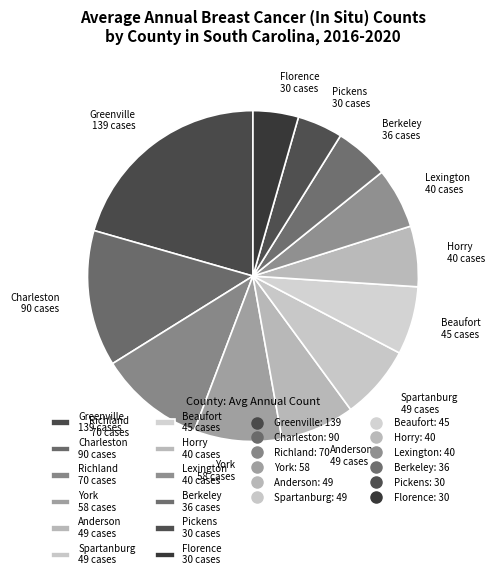

How many segments does this pie chart have?

12